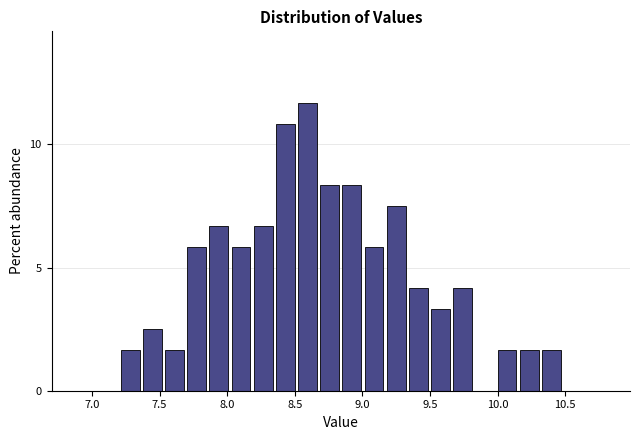

Around what value on the x-axis is the tallest bar? Give the approximate position of its centre, as read against the axis.

8.60